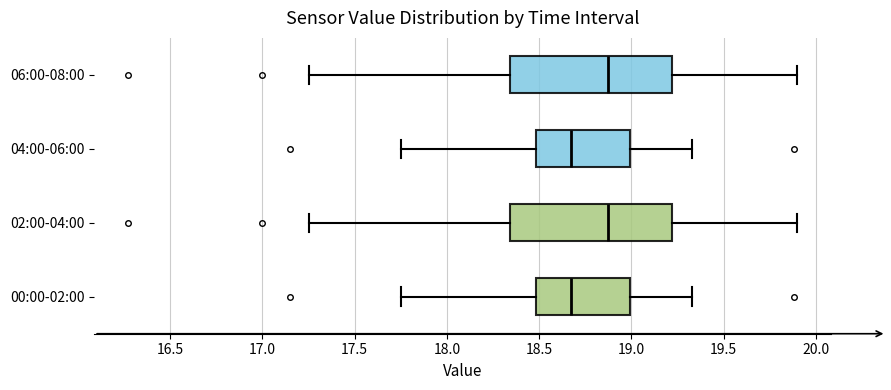

Where does the median line of the box for 02:00-04:00 sit on the x-axis? The values are not printed on the chart, so give them approximately, as read against the axis.

18.90